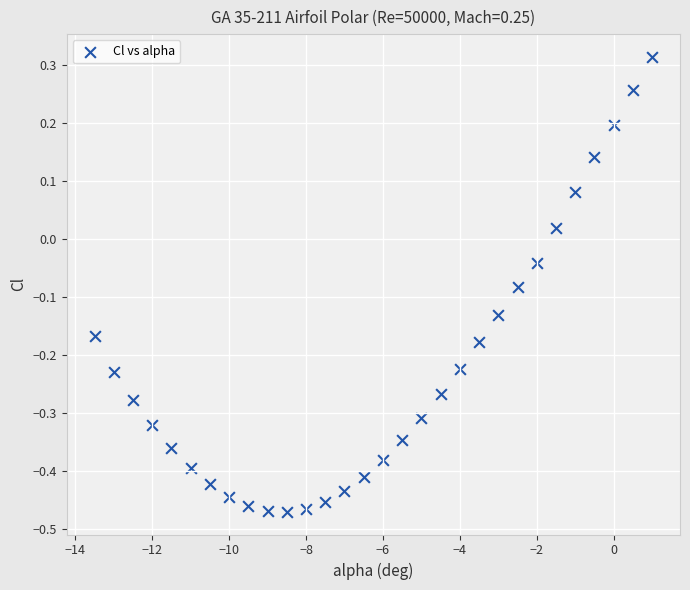

What is the range of Y values (max minus min)?

0.8